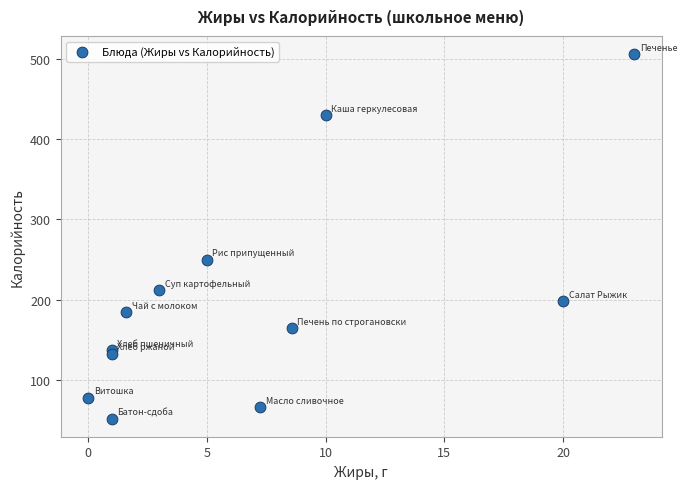

What Y value in the scatter plot is closest to 279?

250.0